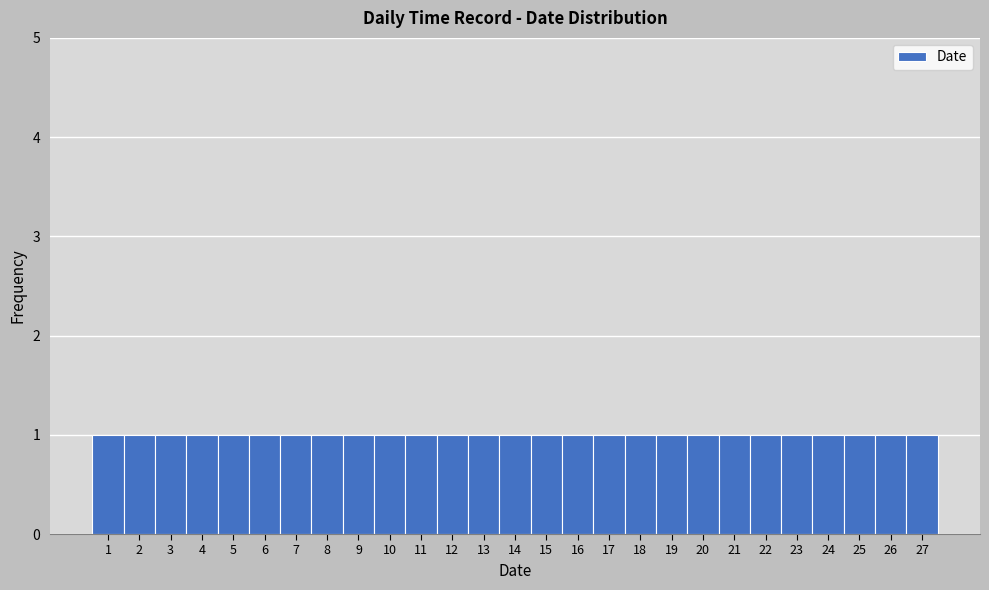

Reading left to right, transcribe this chart: for each bar, give the range it covers on the x-axis and its height. The values are not printed on the chart, so give them approximately, as read against the axis.

0.5 to 1.5: 1
1.5 to 2.5: 1
2.5 to 3.5: 1
3.5 to 4.5: 1
4.5 to 5.5: 1
5.5 to 6.5: 1
6.5 to 7.5: 1
7.5 to 8.5: 1
8.5 to 9.5: 1
9.5 to 10.5: 1
10.5 to 11.5: 1
11.5 to 12.5: 1
12.5 to 13.5: 1
13.5 to 14.5: 1
14.5 to 15.5: 1
15.5 to 16.5: 1
16.5 to 17.5: 1
17.5 to 18.5: 1
18.5 to 19.5: 1
19.5 to 20.5: 1
20.5 to 21.5: 1
21.5 to 22.5: 1
22.5 to 23.5: 1
23.5 to 24.5: 1
24.5 to 25.5: 1
25.5 to 26.5: 1
26.5 to 27.5: 1